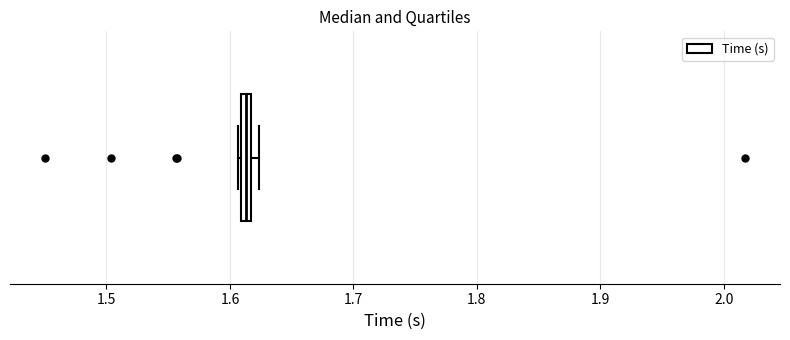

Where is the left edge of the box on the x-axis? The values are not printed on the chart, so give them approximately, as read against the axis.

1.61